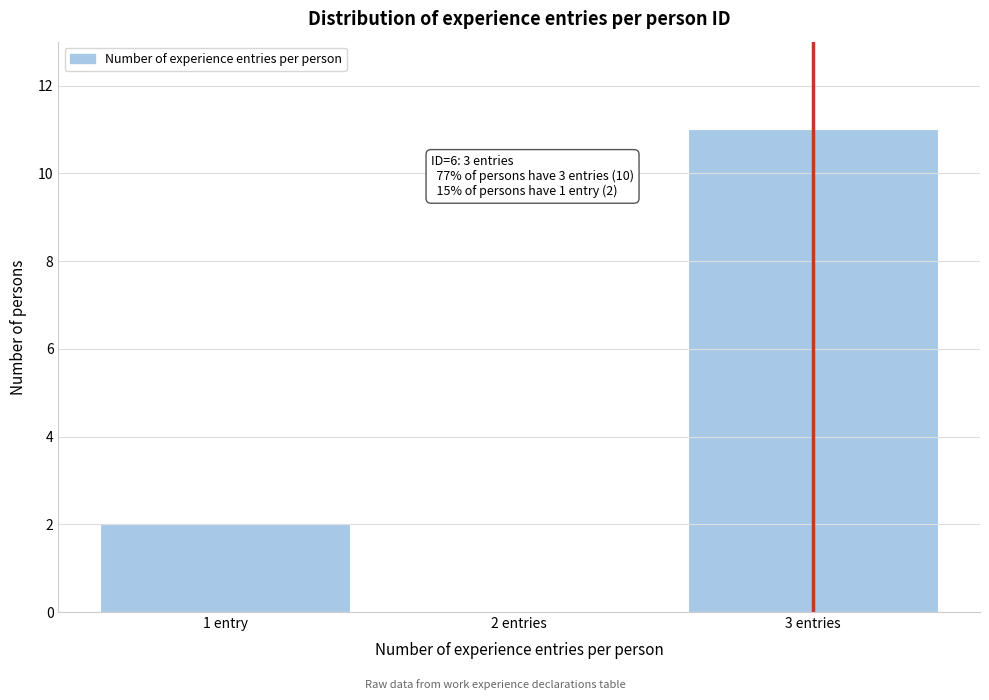

Reading right to left, list all the values displayed in this chart.

3 entries=11	2 entries=0	1 entry=2